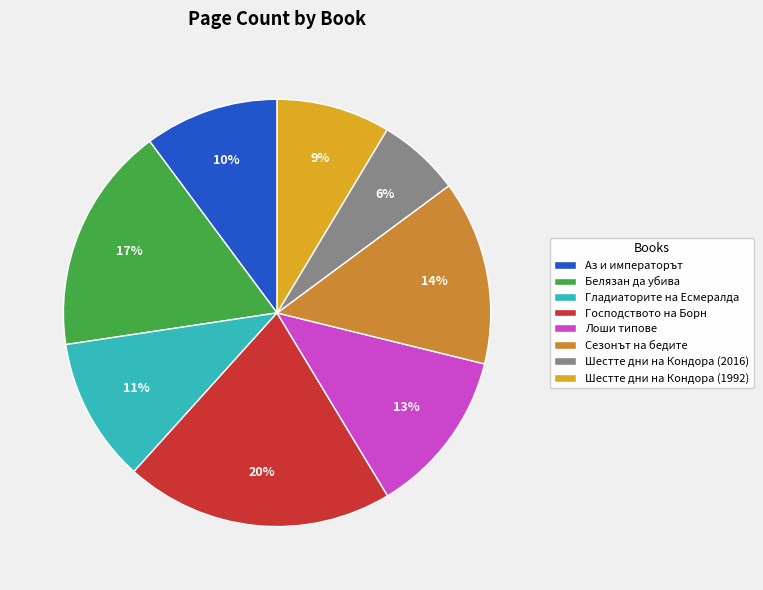

What is the largest slice in the pie chart?

Господството на Борн